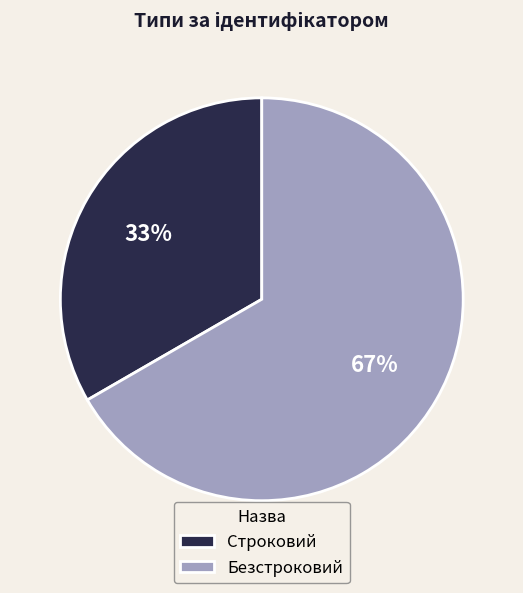

Between Безстроковий and Строковий, which is larger?

Безстроковий